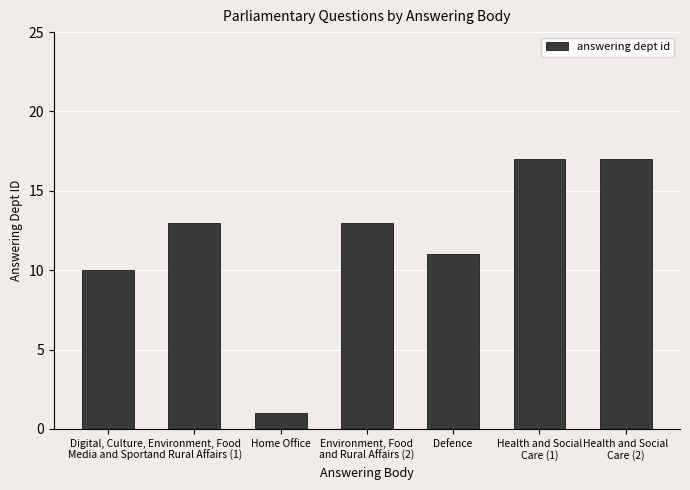

What is the greatest value displayed?

17